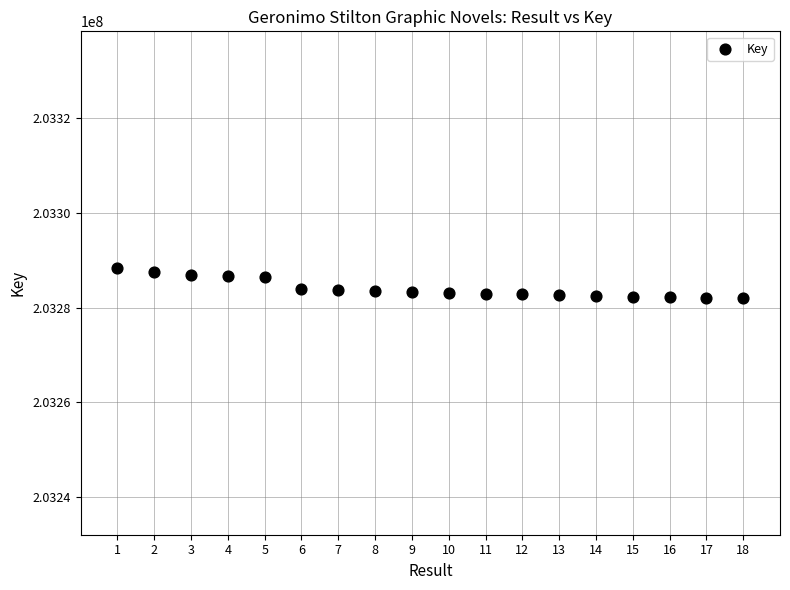

What is the range of Y values (max minus min)?

6224